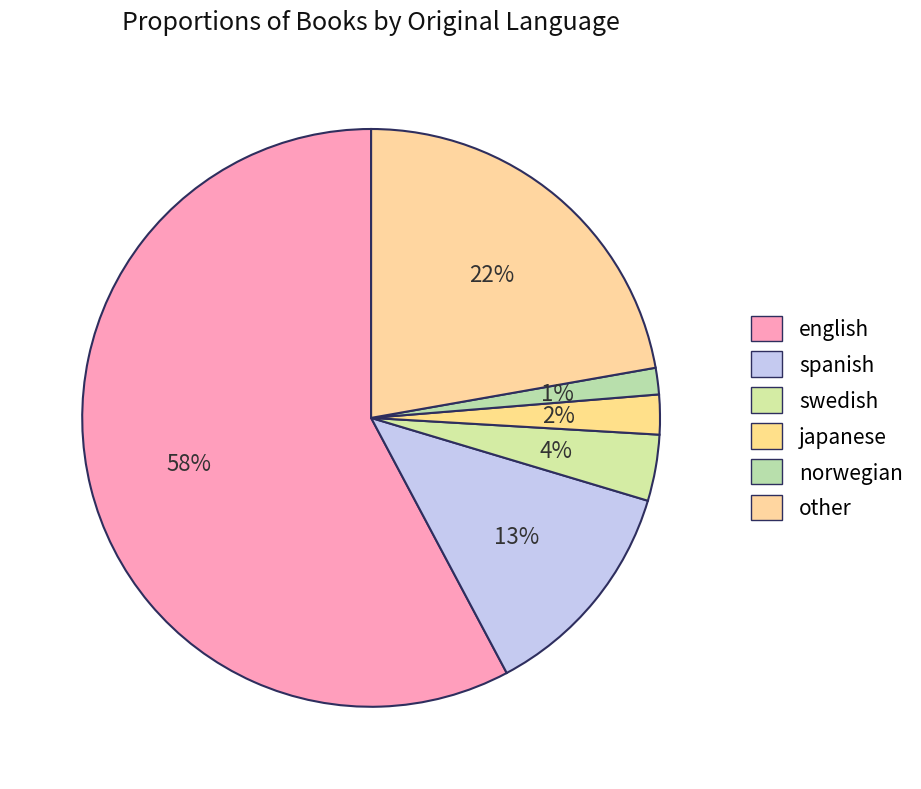

Which slice represents more than half of the pie?

english